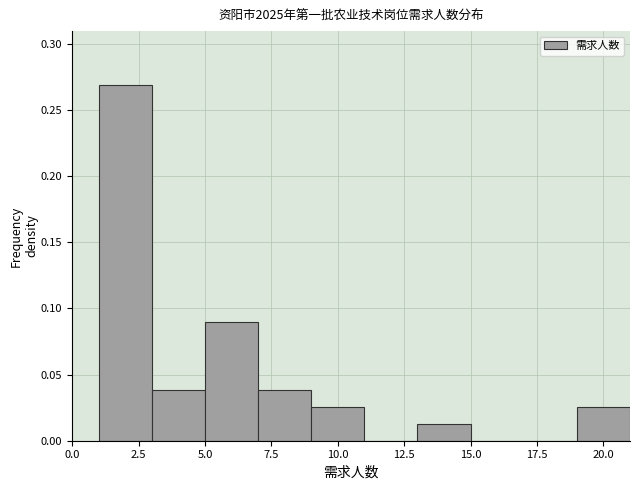

Over which range of the x-axis is the bar tallest?

1 to 3